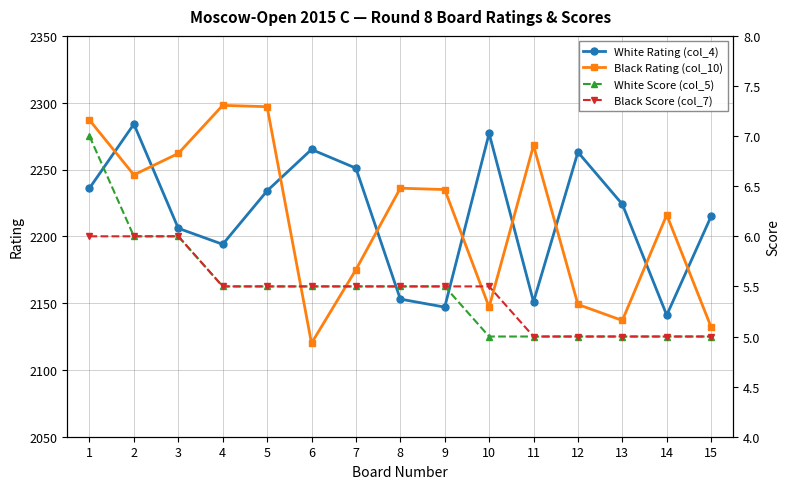

What value does the Black Rating (col_10) series have at 3?

2262